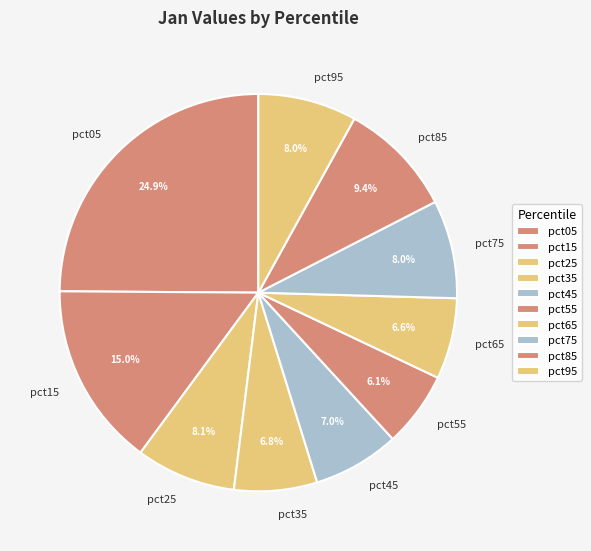

Which category has the biggest portion of the pie?

pct05